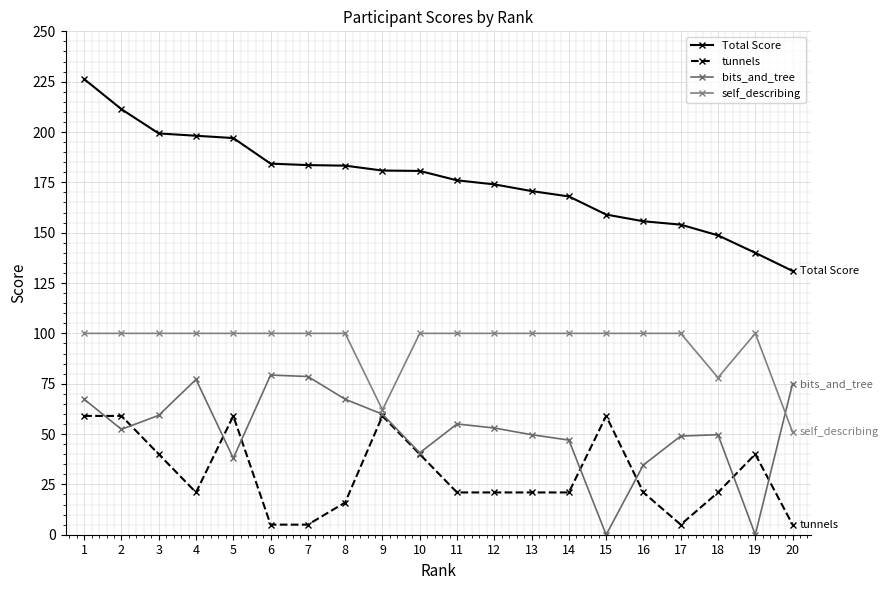

In bits_and_tree, how many points are lower than both neighbors (excluding endpoints)?

5